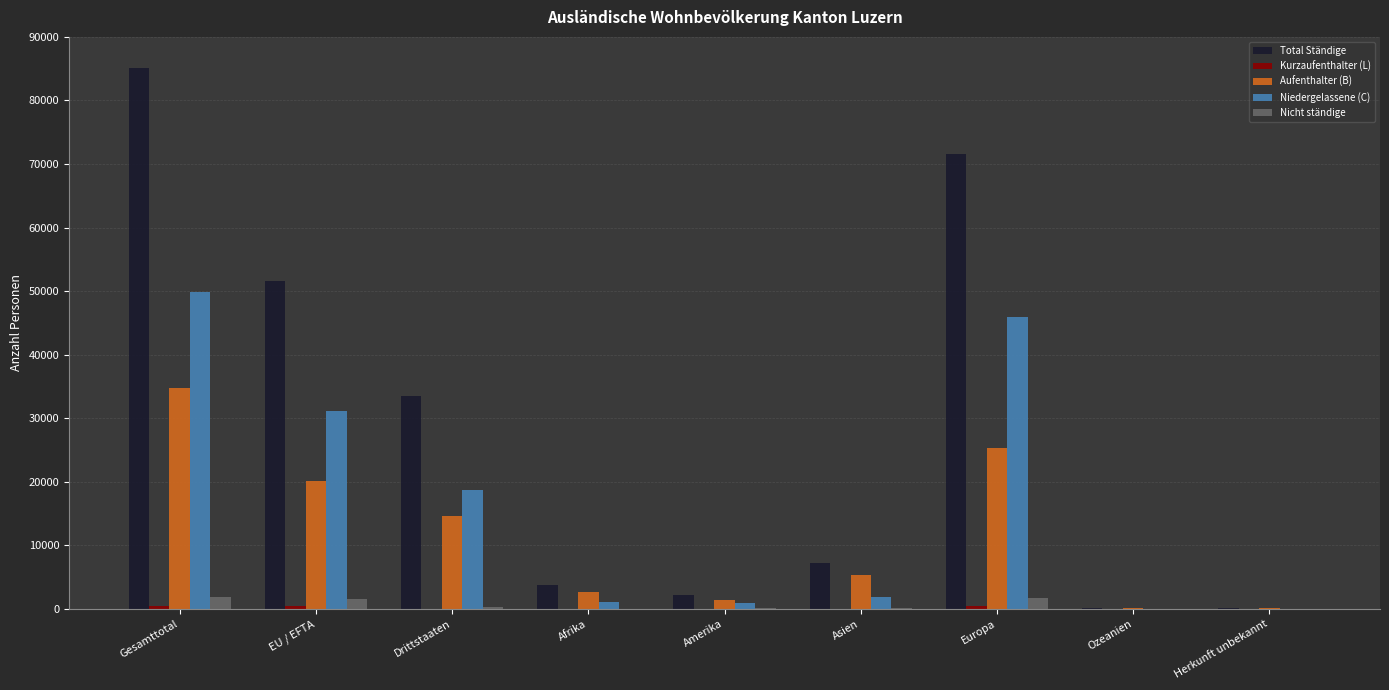

The Nicht ständige series shows 0 at Herkunft unbekannt. True or false?

True